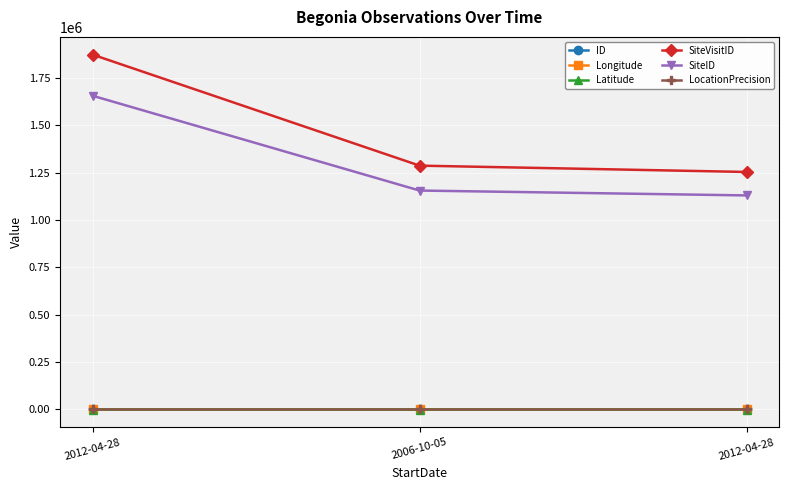

Reading left to right, transcribe all the data shown in this chart.

ID: 2012-04-28=0.0	2006-10-05=1.0	2012-04-28=2.0
Longitude: 2012-04-28=145.7	2006-10-05=152.8	2012-04-28=145.7
Latitude: 2012-04-28=-16.8	2006-10-05=-27.1	2012-04-28=-16.8
SiteVisitID: 2012-04-28=1874285.0	2006-10-05=1287969.0	2012-04-28=1254575.0
SiteID: 2012-04-28=1657077.0	2006-10-05=1156425.0	2012-04-28=1130710.0
LocationPrecision: 2012-04-28=100.0	2006-10-05=30.0	2012-04-28=10.0